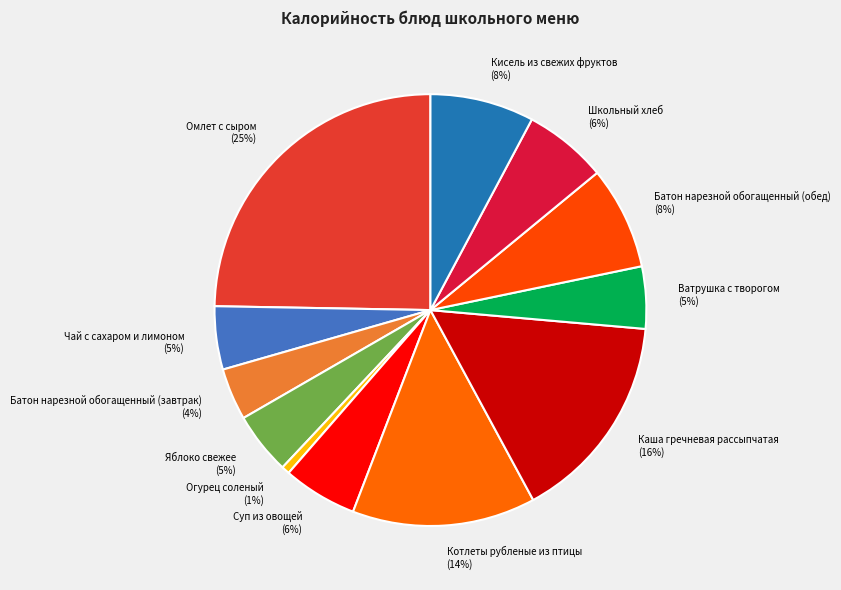

Is the sum of Огурец соленый and Котлеты рубленые из птицы greater than half?

No